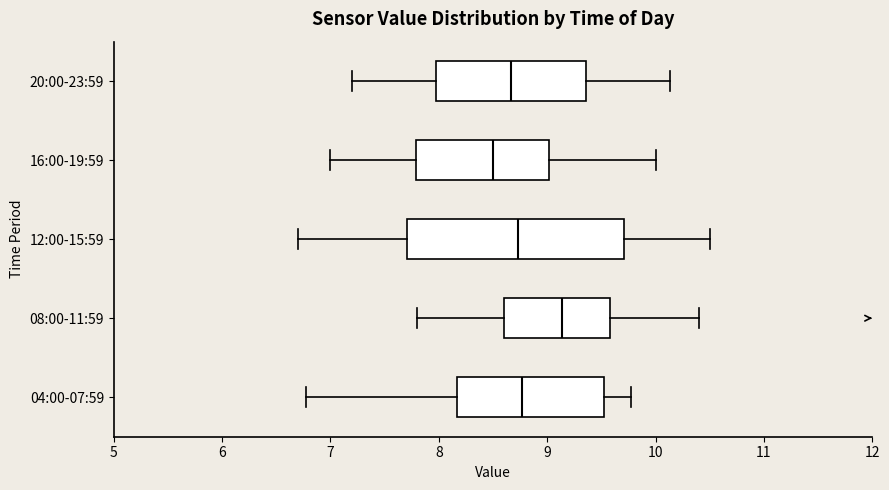

Which box has the furthest to the right median line?

08:00-11:59